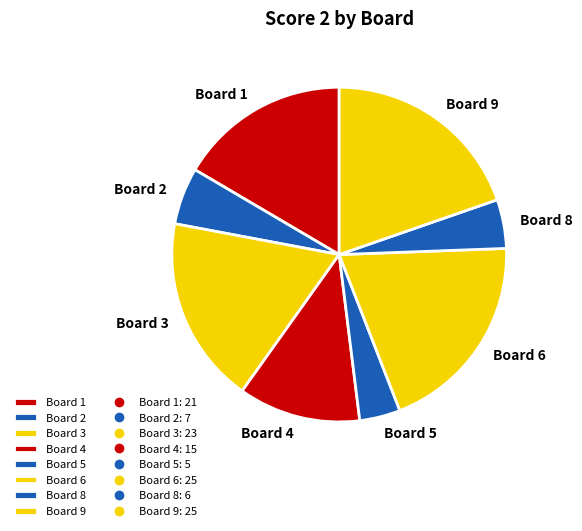

Approximately how many times larger is the value at Board 5 compared to Board 2?

0.7